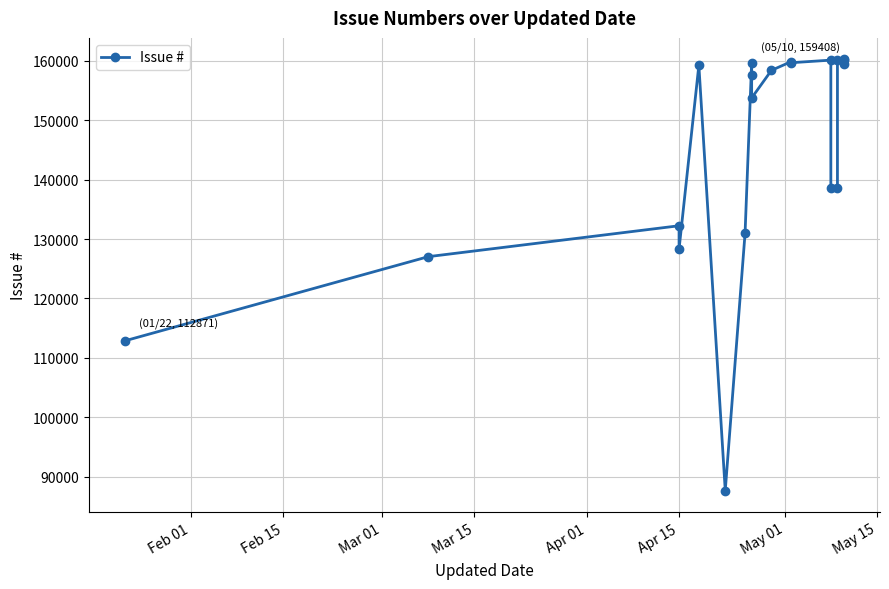

True or false: the data has more than 0 interior local peaks.

True